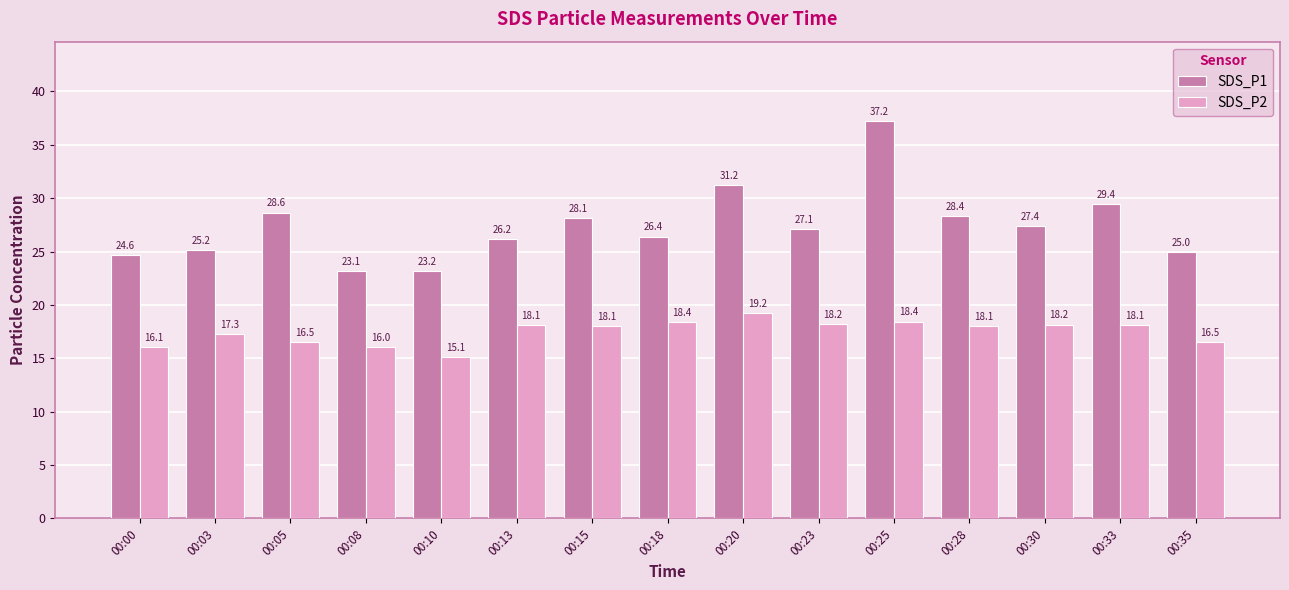

What is the value of the SDS_P1 bar at the 10th from the left?

27.1